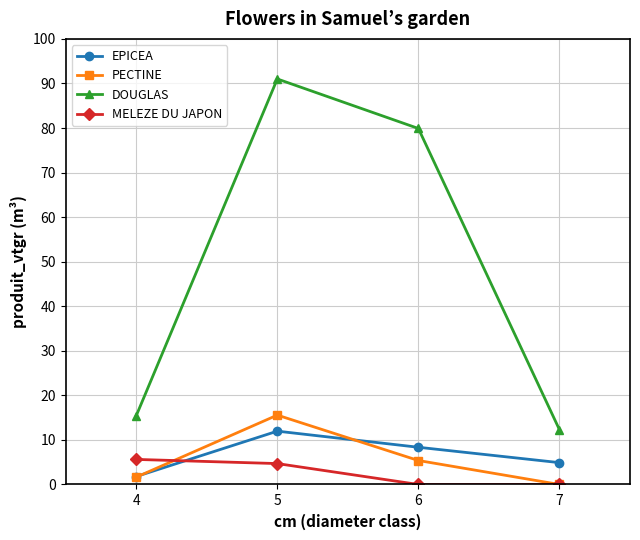

Count the number of data series in this chart.

4